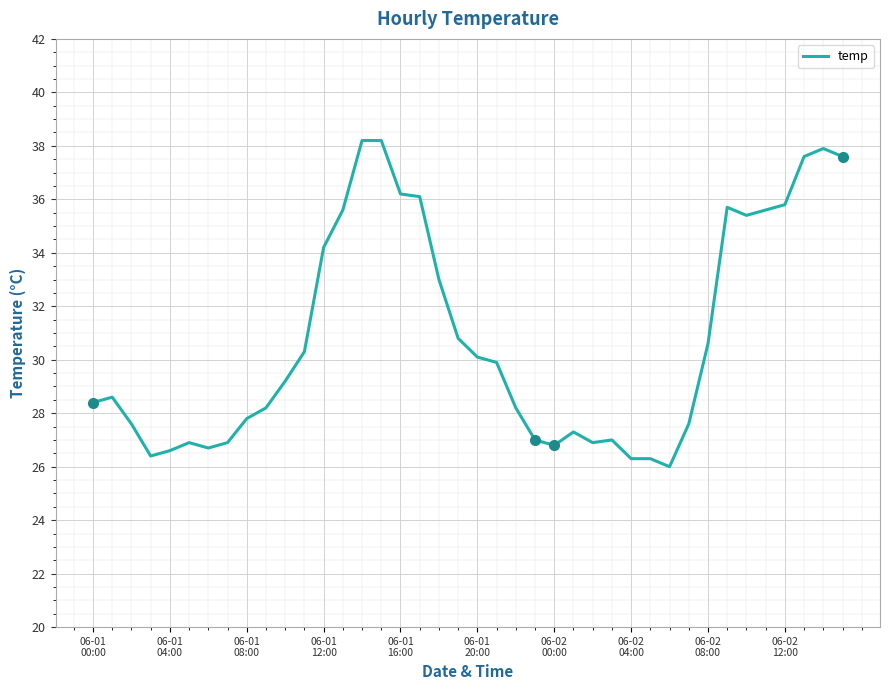

What is the maximum value shown in the chart?

38.2